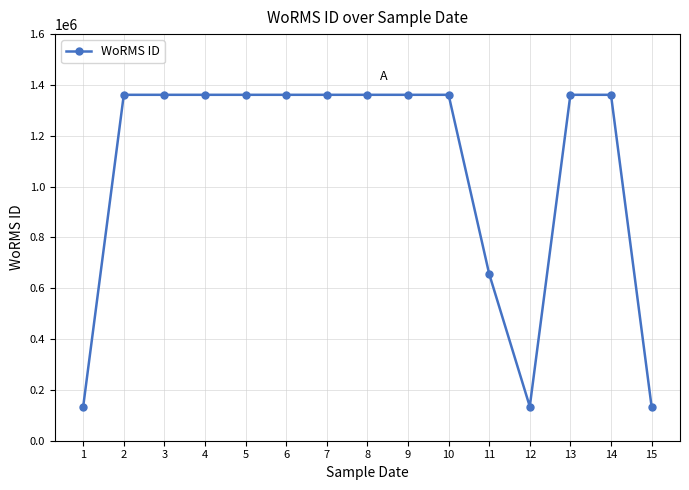

Is it true that the value at 5 is 782103?

False